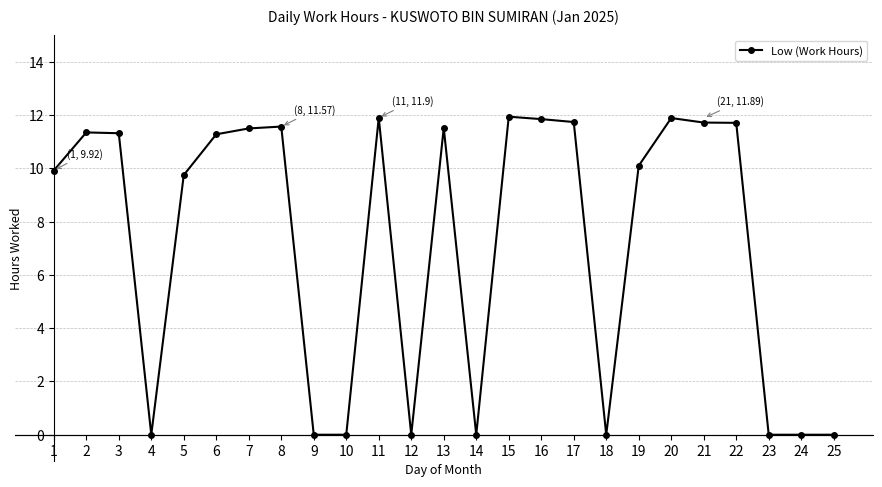

What is the value of the 8th point from the left?

11.6